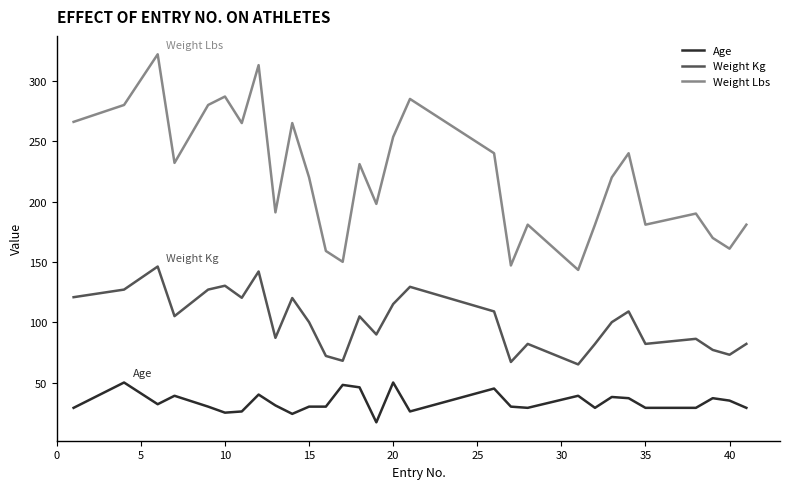

What is the greatest value displayed?

322.0